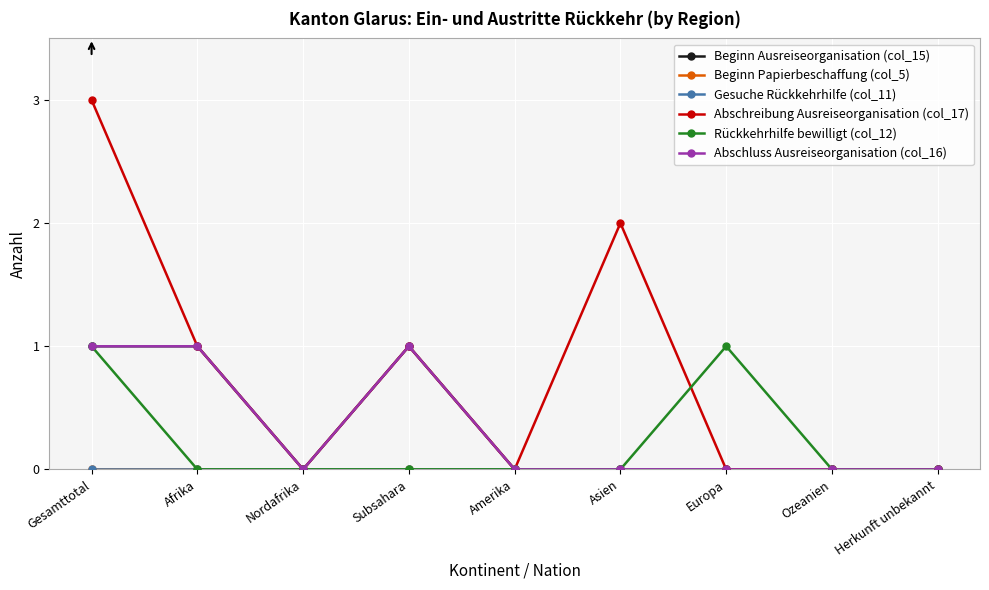

Between Afrika and Asien, which series saw the biggest shift?

Beginn Ausreiseorganisation (col_15)